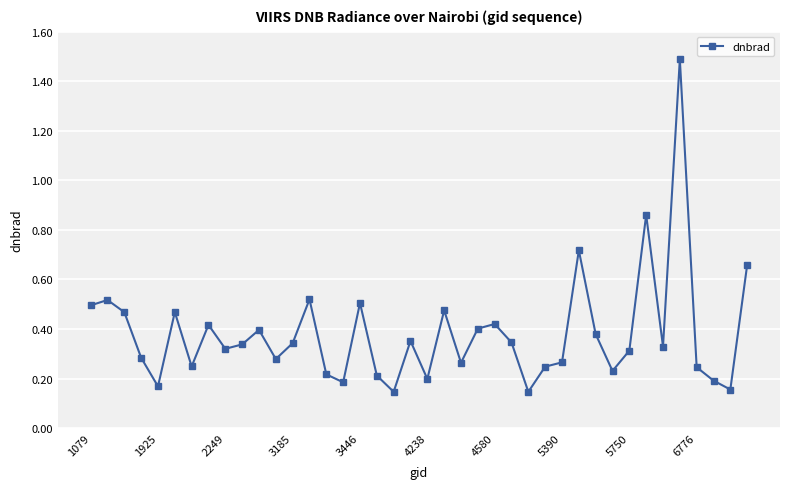

True or false: the data has more than 2 interior local peaks.

True